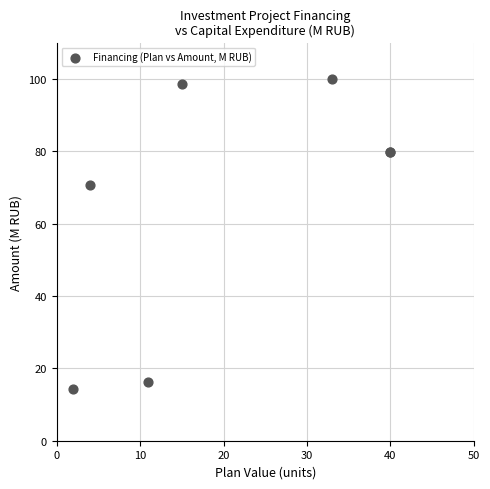

What Y value in the scatter plot is closest to 57?

70.7